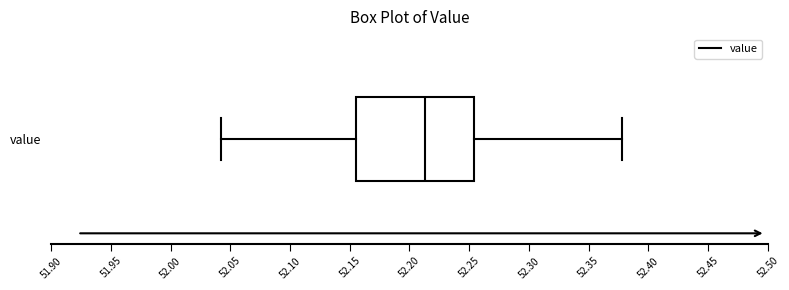

Read this box plot against the x-axis: the position of the median line, the range covered by the box, and the ends of both whiskers. The values are not printed on the chart, so give them approximately, as read against the axis.

median 52.215, box 52.155 to 52.255, whiskers 52.040 to 52.380